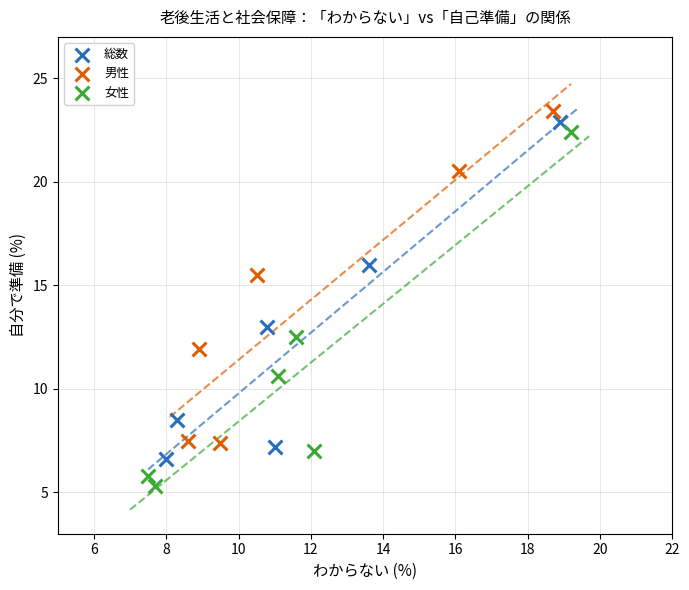

Which series has the widest spread of Y values?

女性